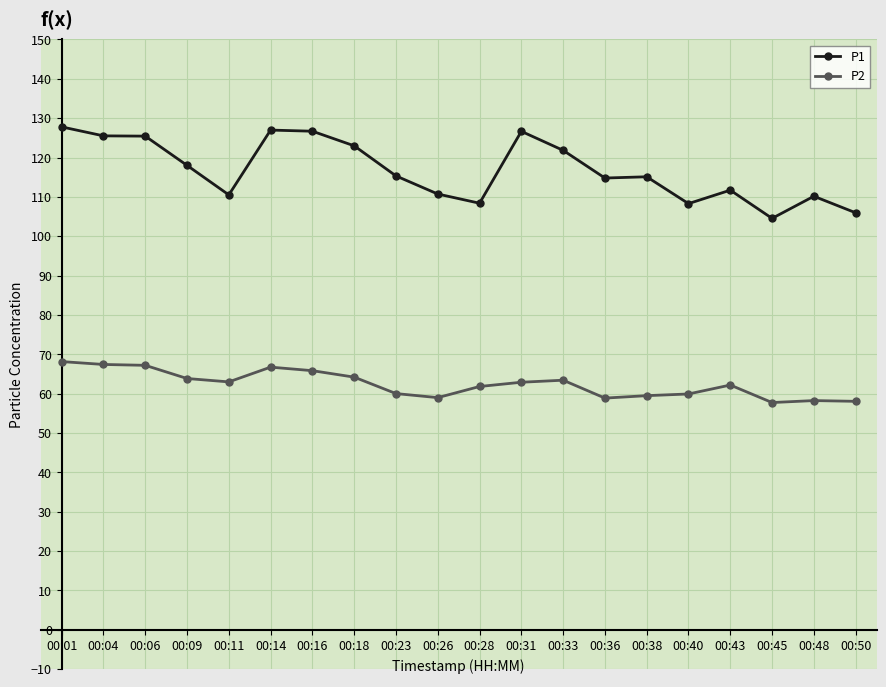

Between 00:11 and 00:31, which series saw the biggest shift?

P1